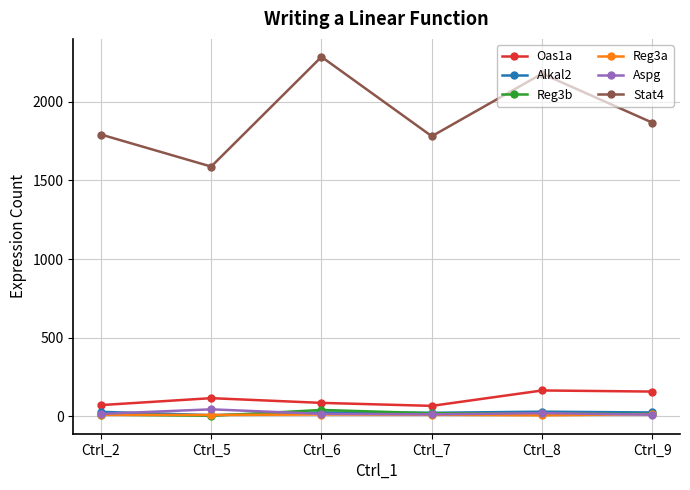

True or false: Alkal2 has more than 2 interior local peaks.

False